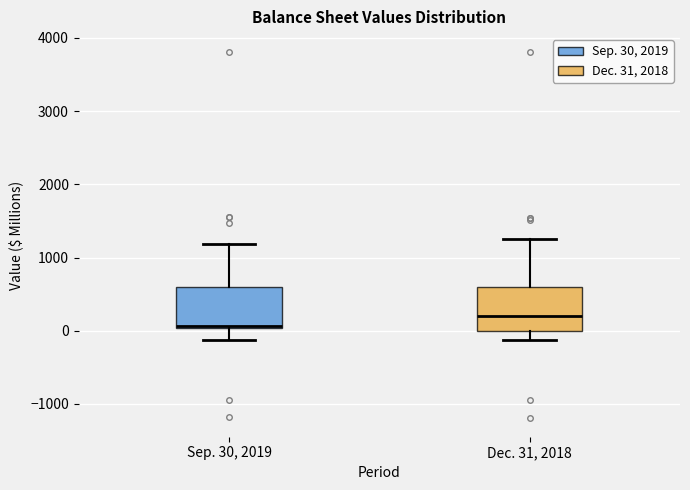

Where does the median line of the box for Sep. 30, 2019 sit on the y-axis? The values are not printed on the chart, so give them approximately, as read against the axis.

100